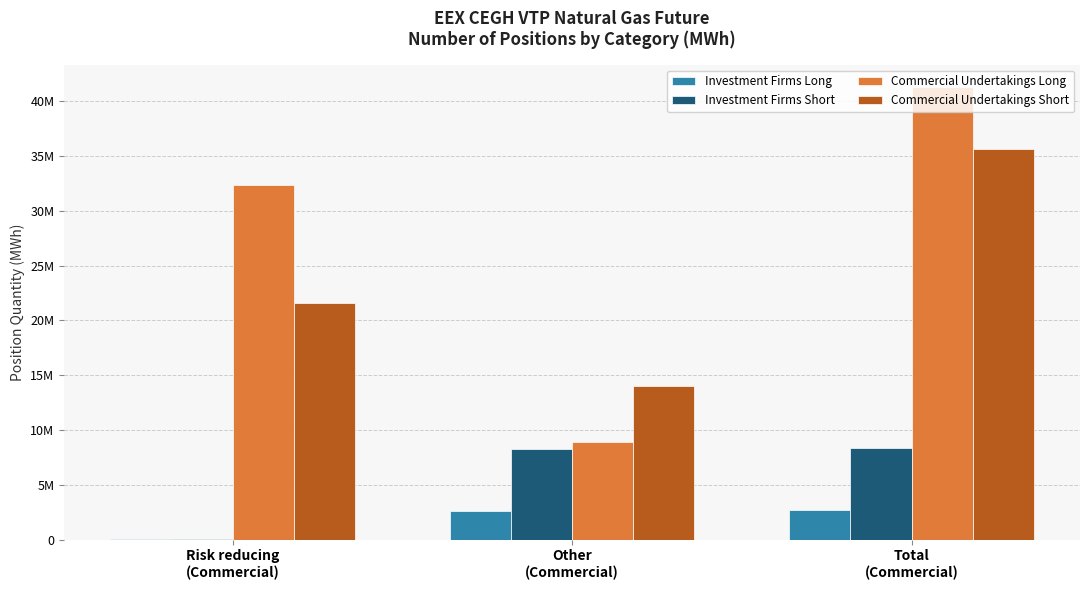

What are all the series names shown in the legend?

Investment Firms Long, Investment Firms Short, Commercial Undertakings Long, Commercial Undertakings Short